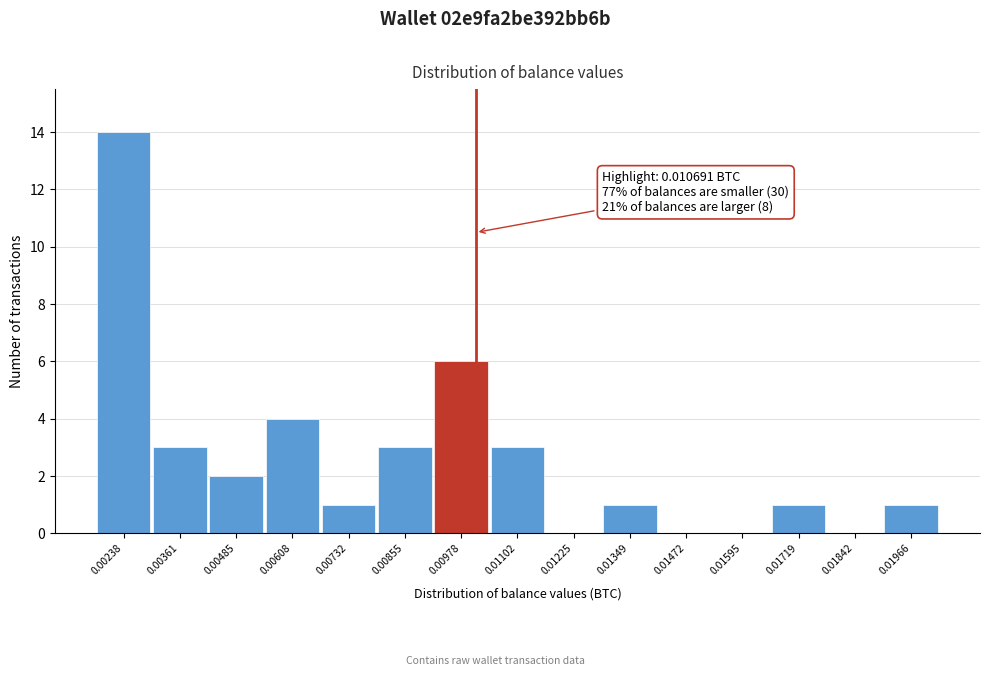

Reading right to left, what are all the values shown in this chart?

0.01966=1	0.01842=0	0.01719=1	0.01595=0	0.01472=0	0.01349=1	0.01225=0	0.01102=3	0.00978=6	0.00855=3	0.00732=1	0.00608=4	0.00485=2	0.00361=3	0.00238=14